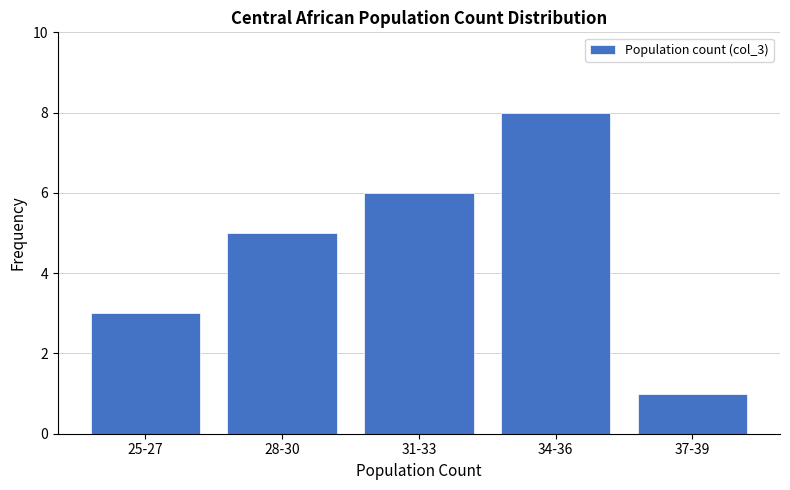

Reading left to right, extract all data points from this chart.

3	5	6	8	1